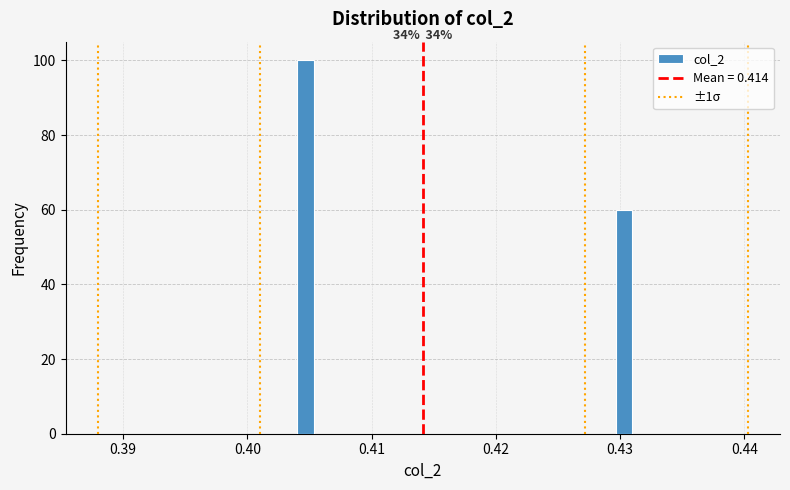

Around what value on the x-axis is the tallest bar? Give the approximate position of its centre, as read against the axis.

0.405